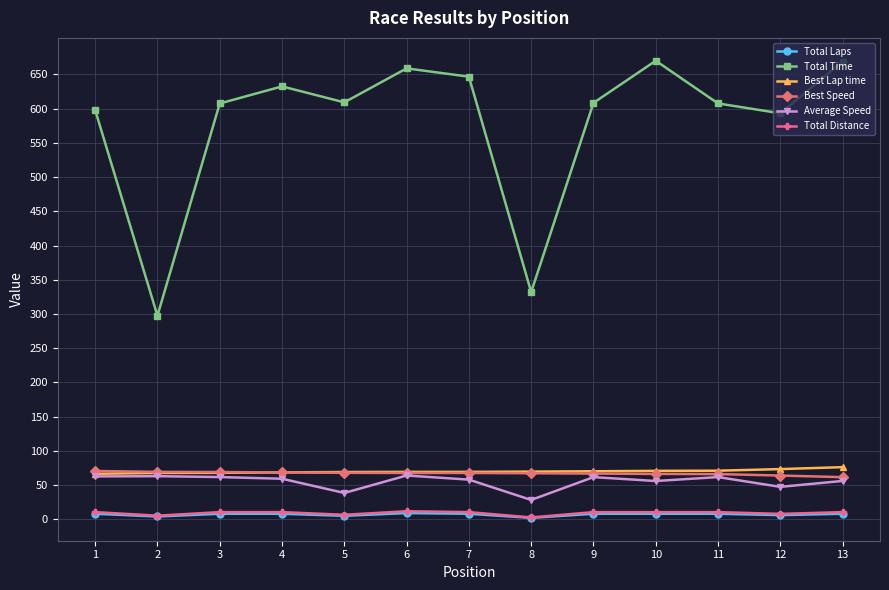

True or false: Total Laps and Total Distance cross at least once.

False